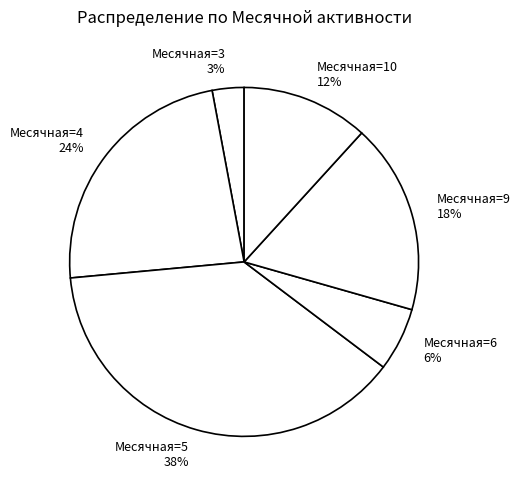

True or false: Месячная=6 6% accounts for 6% of the total.

True